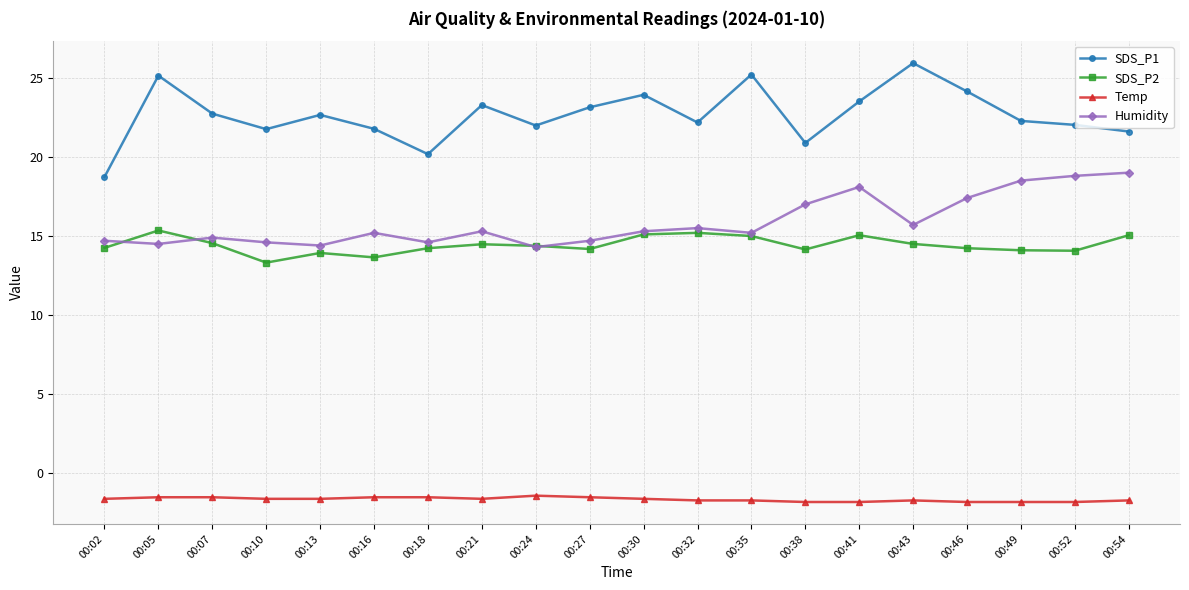

How many lines are shown in the chart?

4